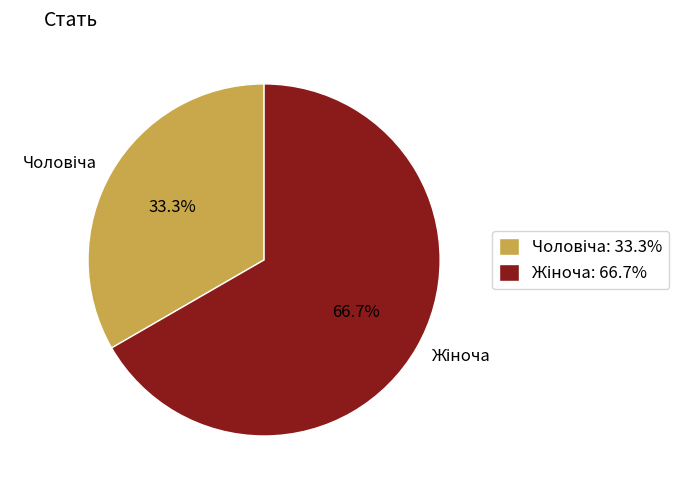

Does any single category account for the majority?

Yes